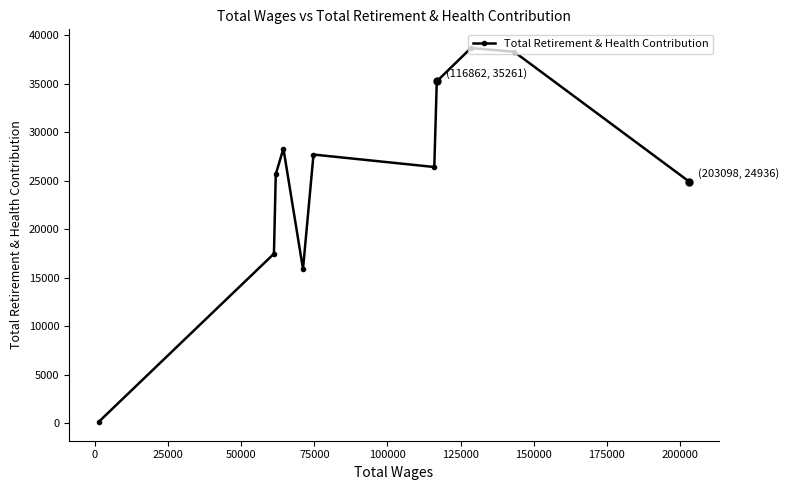

What is the maximum value shown in the chart?

38696